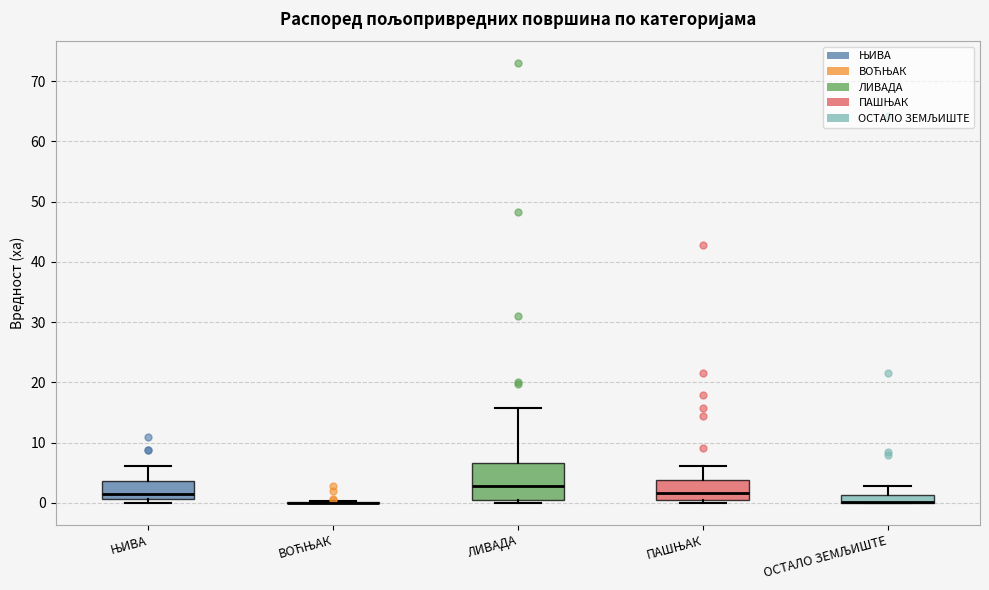

Where is the lower edge of the box for ПАШЊАК on the y-axis? The values are not printed on the chart, so give them approximately, as read against the axis.

0